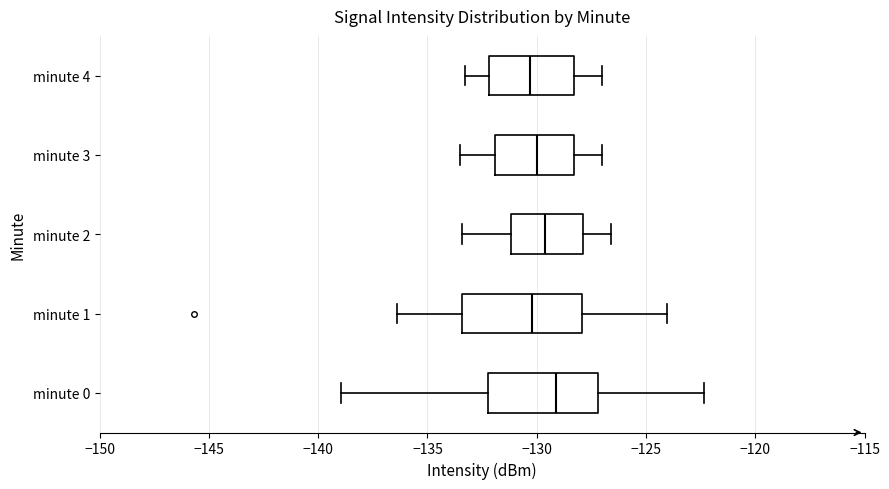

Where is the right edge of the box for minute 1 on the x-axis? The values are not printed on the chart, so give them approximately, as read against the axis.

-128.0